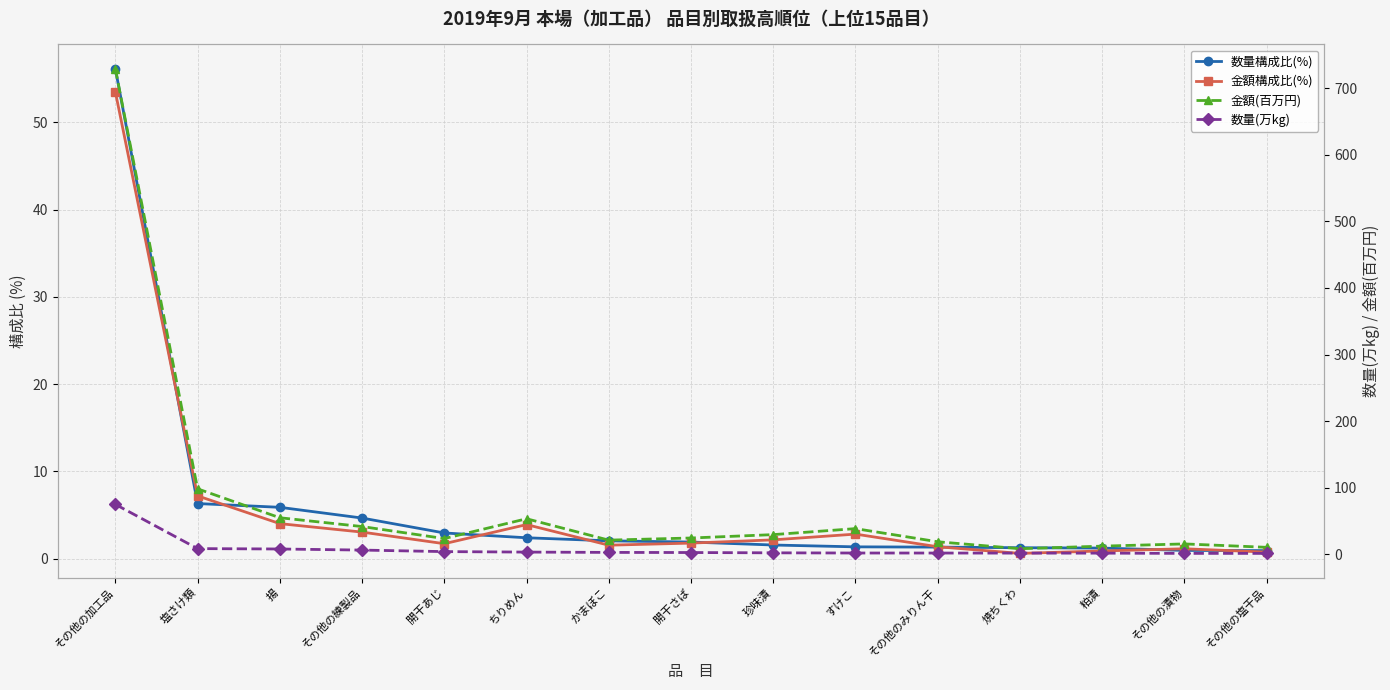

What is the label of the 5th point from the left?

開干あじ